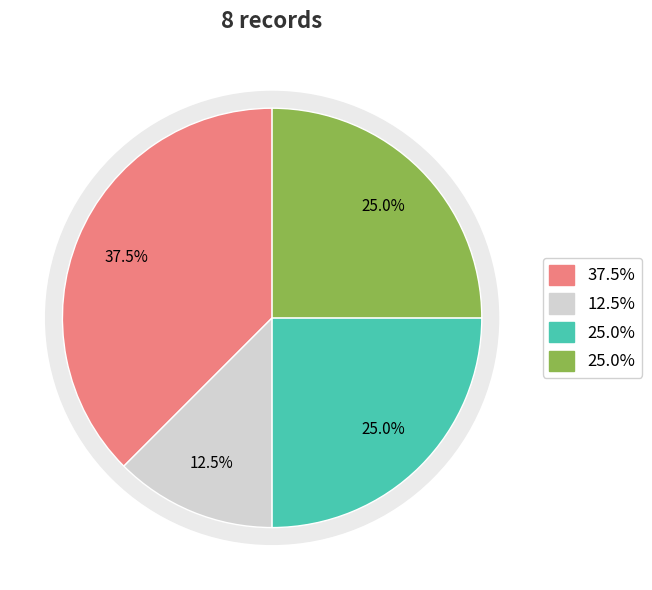

To the nearest percent, what is the combined percentage of Michoacán de Ocampo and Morelia?

50%